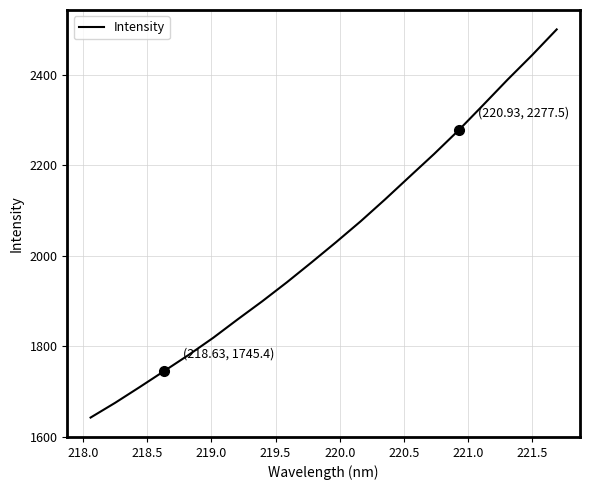

Does the chart have visible grid lines?

Yes